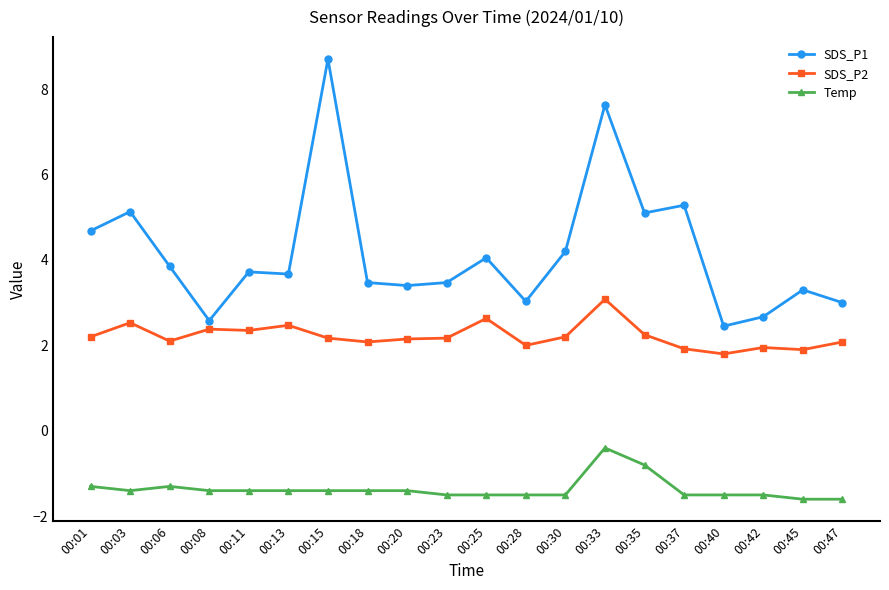

What is the difference between the highest and lowest values at 00:08?

4.0